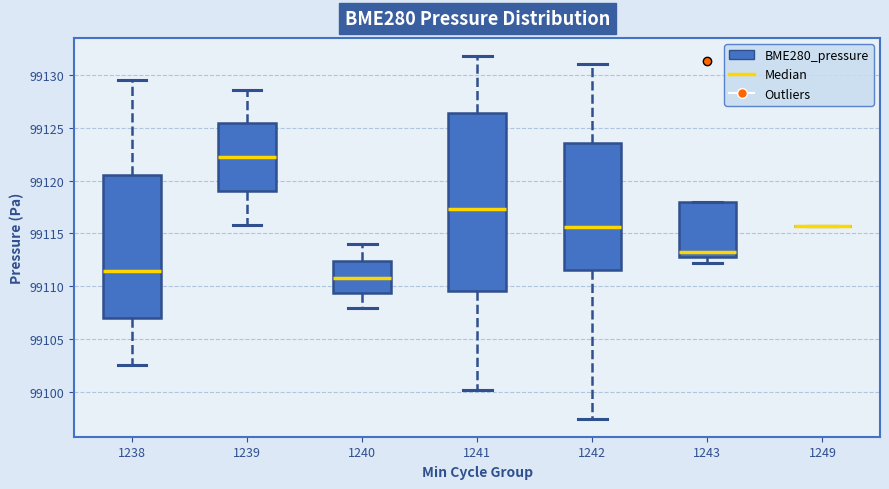

Where does the lower whisker of the box at x = 1241 end on the y-axis? The values are not printed on the chart, so give them approximately, as read against the axis.

99100.5